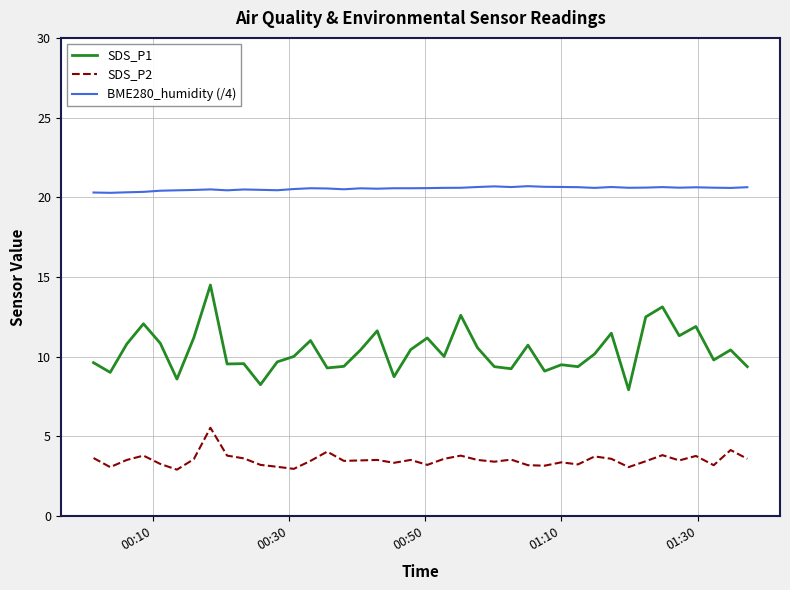

What is the greatest value displayed?

20.7